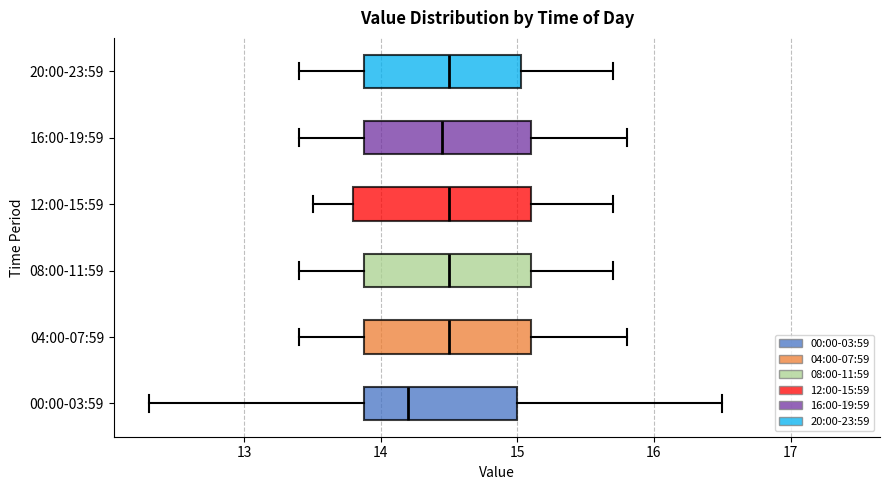

Reading bottom to top, read every box against the x-axis: the position of its median line, the range the box covers, and the ends of its whiskers. The values are not printed on the chart, so give them approximately, as read against the axis.

00:00-03:59: median 14.2, box 13.9 to 15.0, whiskers 12.3 to 16.5
04:00-07:59: median 14.5, box 13.9 to 15.1, whiskers 13.4 to 15.8
08:00-11:59: median 14.5, box 13.9 to 15.1, whiskers 13.4 to 15.7
12:00-15:59: median 14.5, box 13.8 to 15.1, whiskers 13.5 to 15.7
16:00-19:59: median 14.5, box 13.9 to 15.1, whiskers 13.4 to 15.8
20:00-23:59: median 14.5, box 13.9 to 15.0, whiskers 13.4 to 15.7